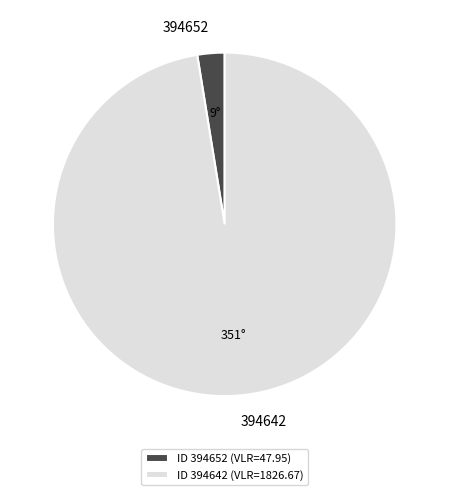

Is it true that 394642 is 97% of the pie?

True